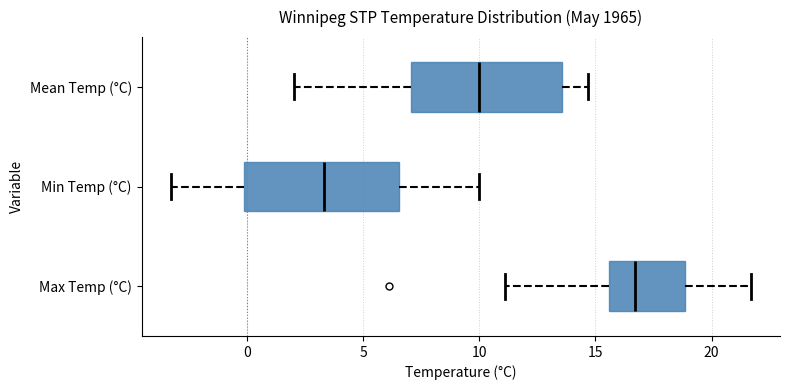

Reading bottom to top, transcribe this box plot: for each box, give where its median line is, the range the box spans, and where its two whiskers end, as read against the x-axis. The values are not printed on the chart, so give them approximately, as read against the axis.

Max Temp (°C): median 16.5, box 15.5 to 19.0, whiskers 11.0 to 21.5
Min Temp (°C): median 3.5, box 0.0 to 6.5, whiskers -3.5 to 10.0
Mean Temp (°C): median 10.0, box 7.0 to 13.5, whiskers 2.0 to 14.5